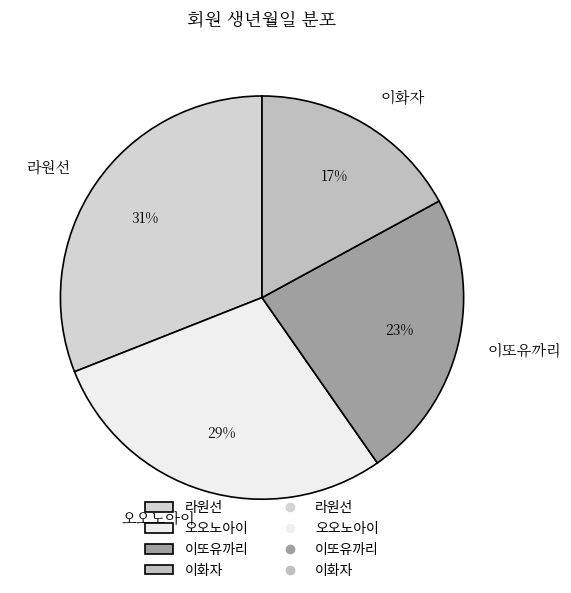

How many slices are in this pie chart?

4